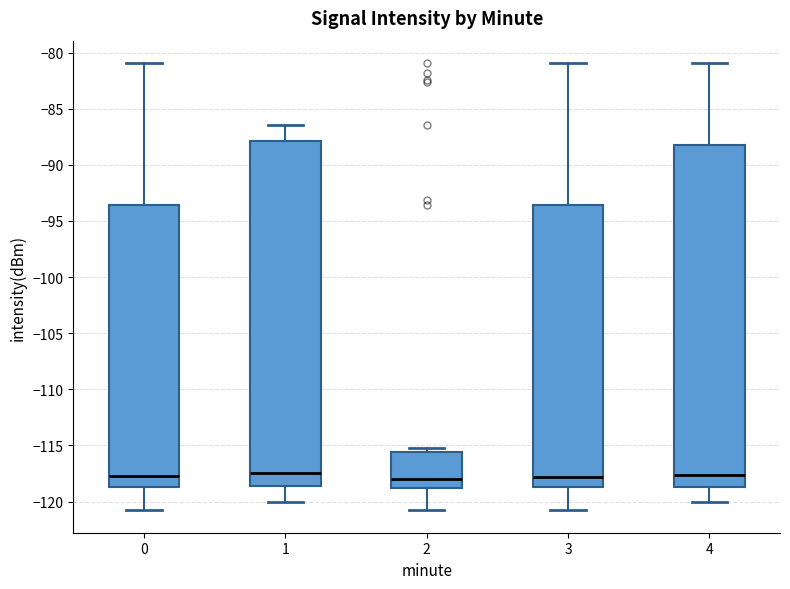

Reading left to right, transcribe this box plot: for each box, give where its median line is, the range the box spans, and where its two whiskers end, as read against the y-axis. The values are not printed on the chart, so give them approximately, as read against the axis.

0: median -117.5, box -118.5 to -93.5, whiskers -121.0 to -81.0
1: median -117.5, box -118.5 to -88.0, whiskers -120.0 to -86.5
2: median -118.0, box -119.0 to -115.5, whiskers -121.0 to -115.0
3: median -118.0, box -118.5 to -93.5, whiskers -121.0 to -81.0
4: median -117.5, box -118.5 to -88.0, whiskers -120.0 to -81.0